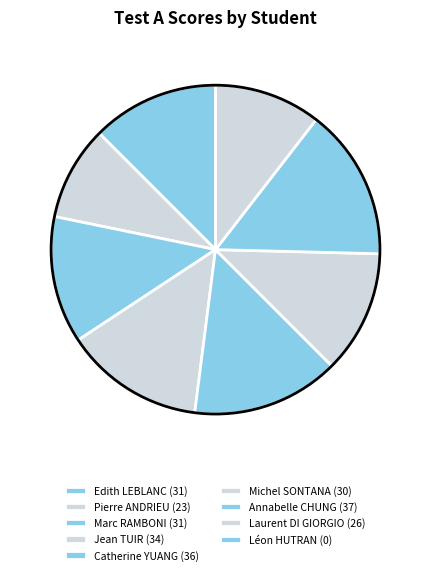

To the nearest percent, what portion does Michel SONTANA represent?

12%